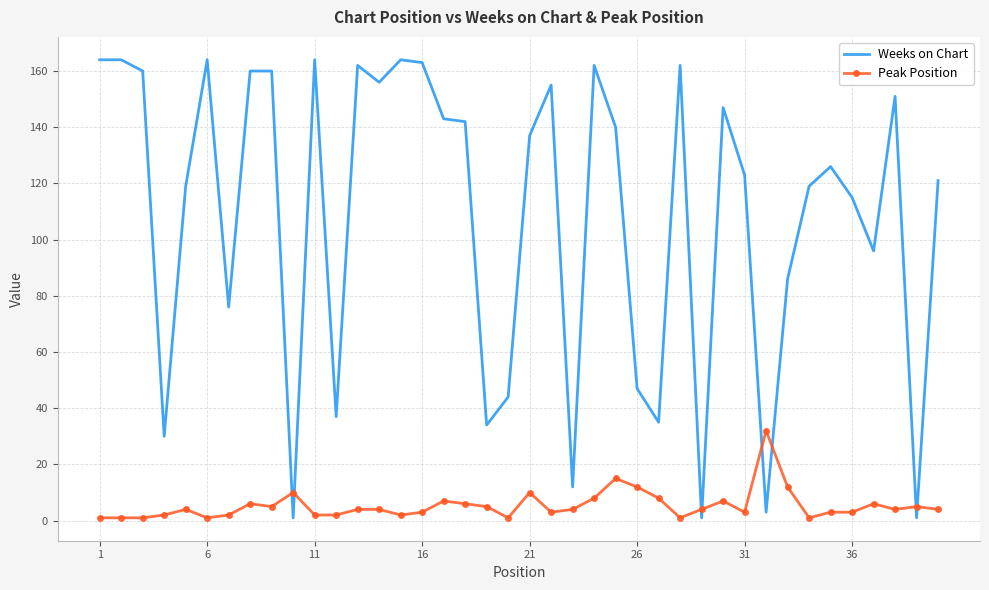

Which series has the largest range (max minus min)?

Weeks on Chart